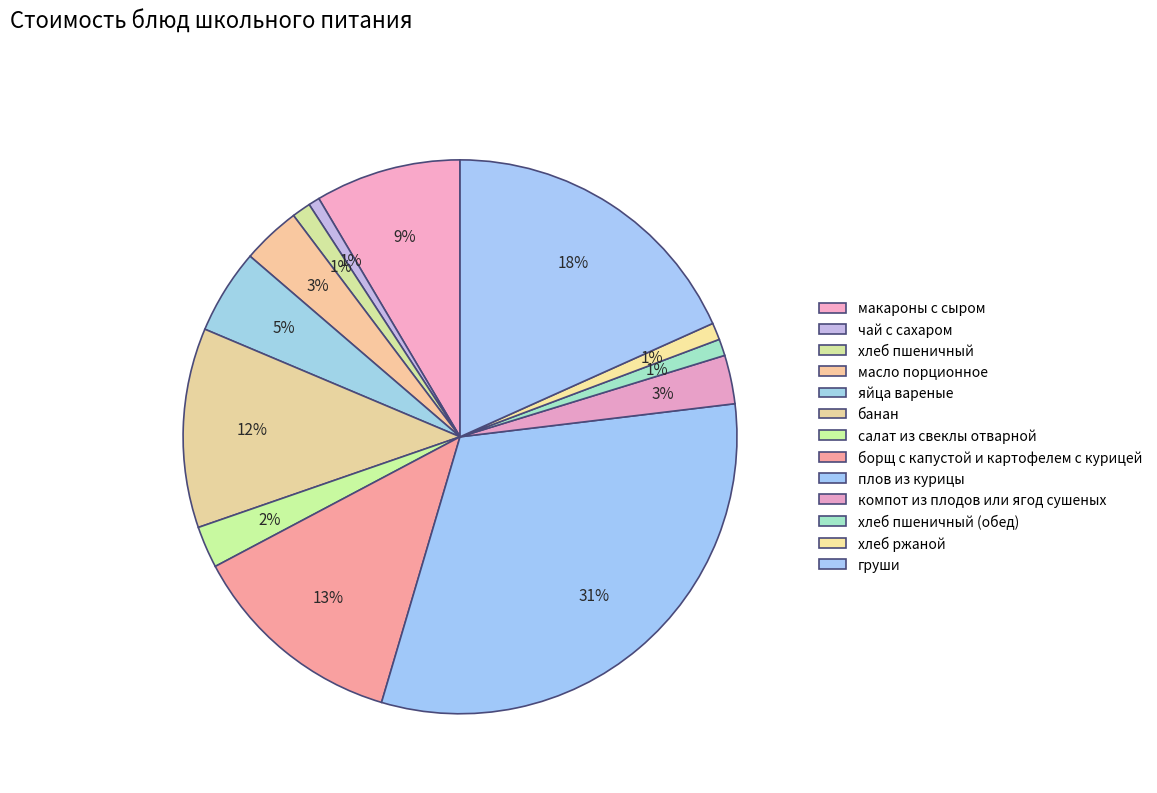

What percentage is the макароны с сыром slice, to the nearest percent?

9%